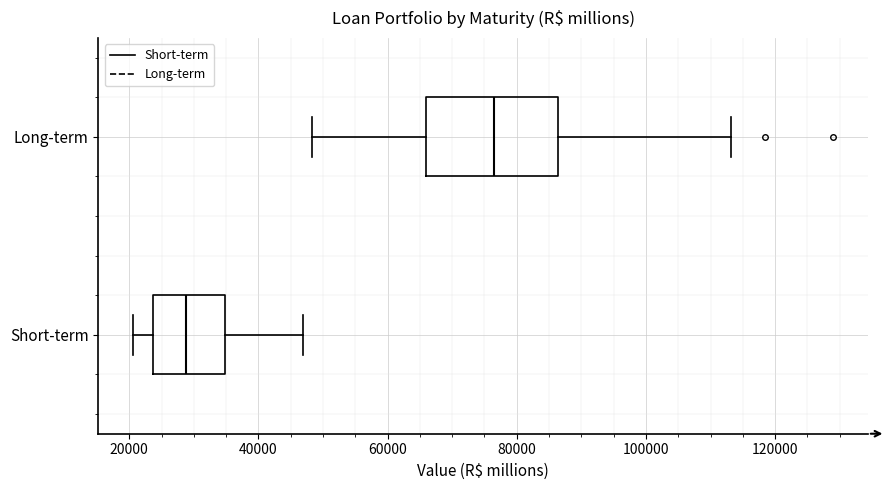

Where is the left edge of the box for Long-term on the x-axis? The values are not printed on the chart, so give them approximately, as read against the axis.

66000